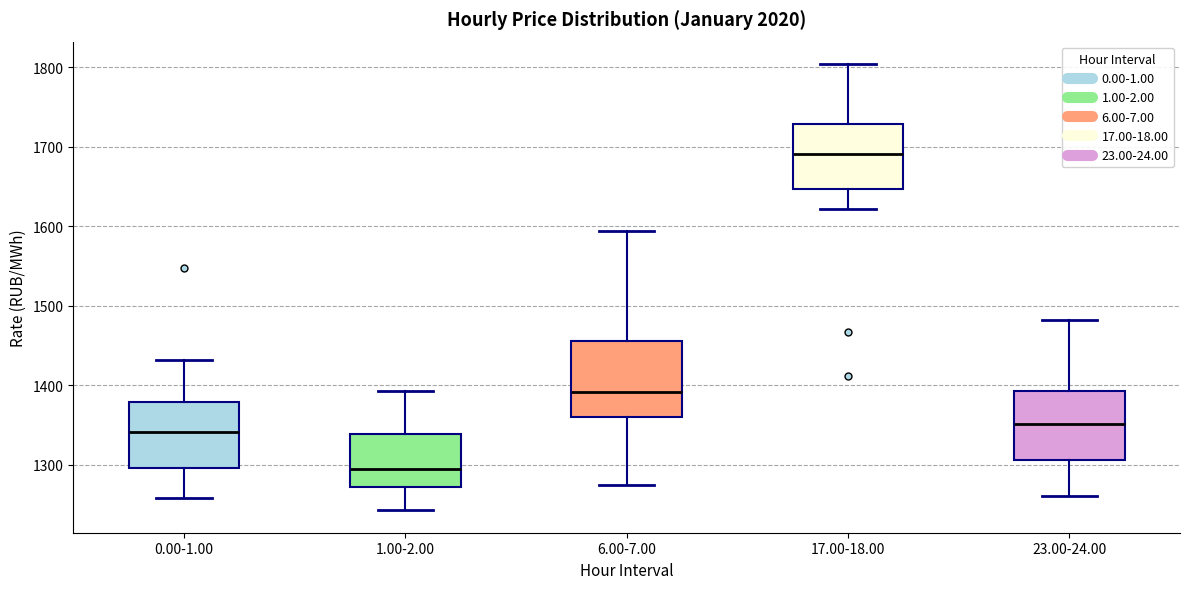

Where does the upper whisker of the box for 17.00-18.00 end on the y-axis? The values are not printed on the chart, so give them approximately, as read against the axis.

1800